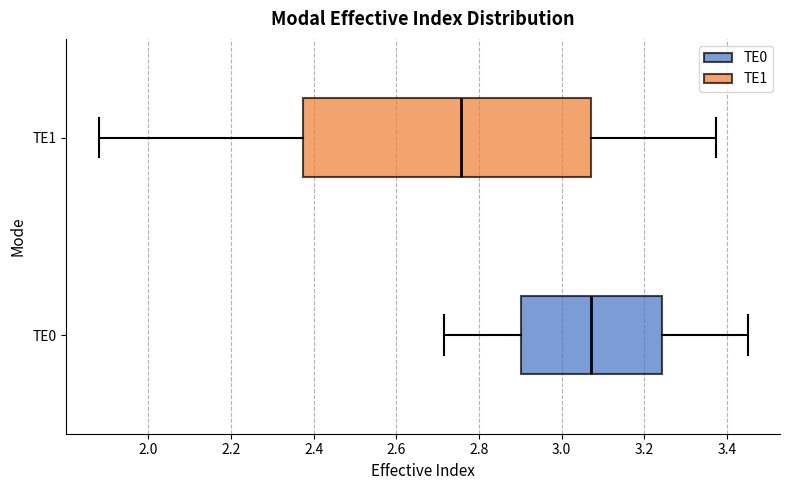

Where is the left edge of the box for TE0 on the x-axis? The values are not printed on the chart, so give them approximately, as read against the axis.

2.90